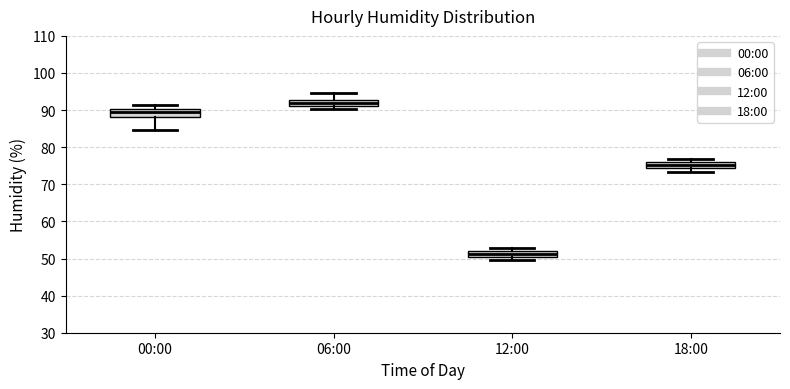

Where does the median line of the box for 00:00 sit on the y-axis? The values are not printed on the chart, so give them approximately, as read against the axis.

89